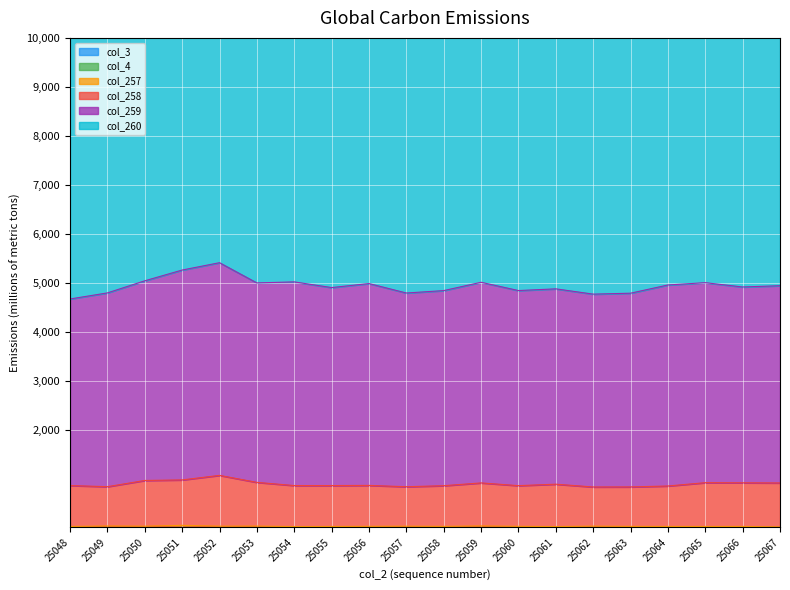

What is the difference between the maximum and minimum values in the col_258 series?

238